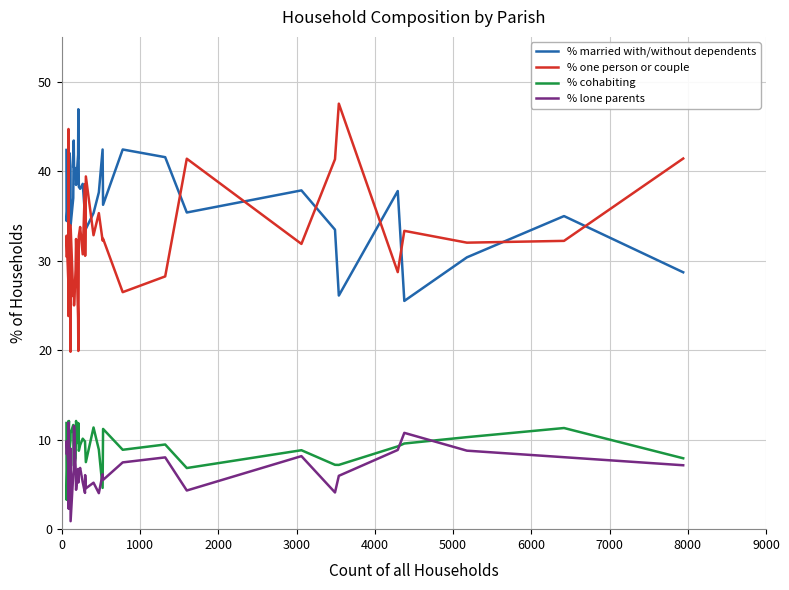

How many categories are shown in the chart?

40